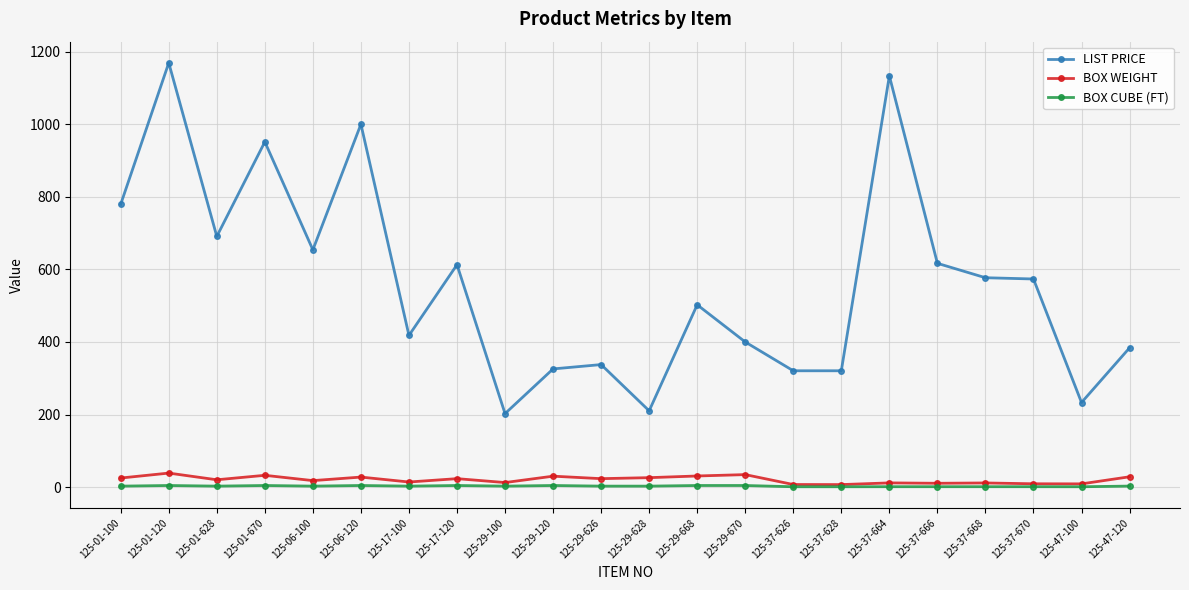

True or false: BOX WEIGHT has a value of 30.1 at 125-29-120.

True